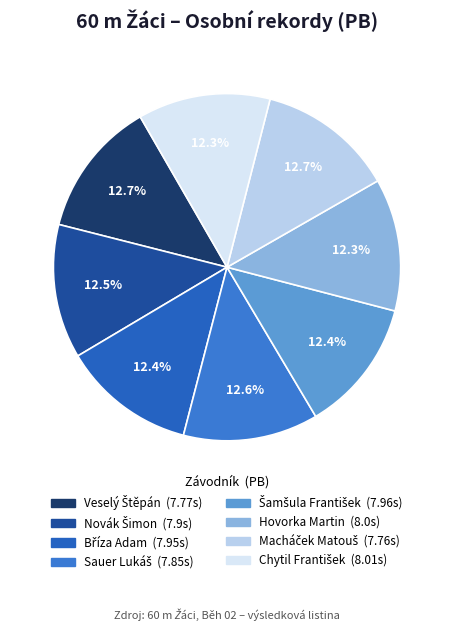

Does Sauer Lukáš represent more than half of the total?

No